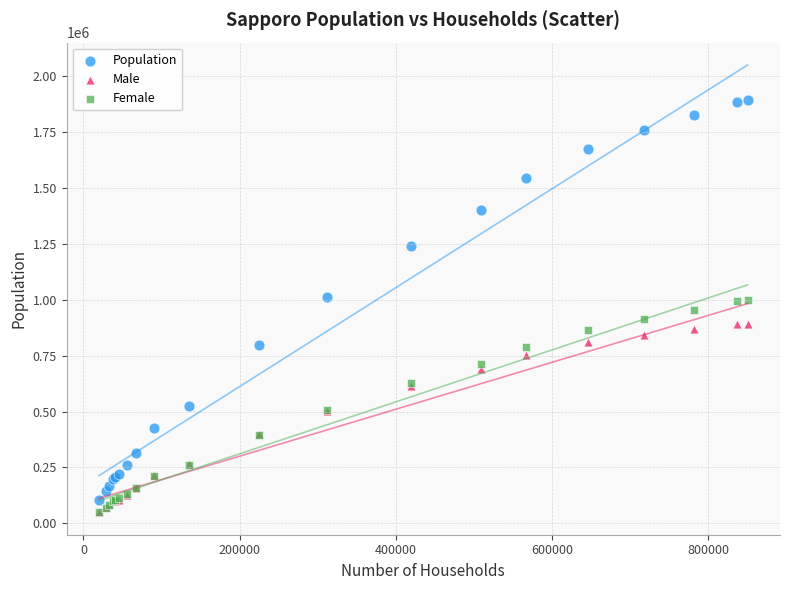

Which series has the widest spread of Y values?

Population